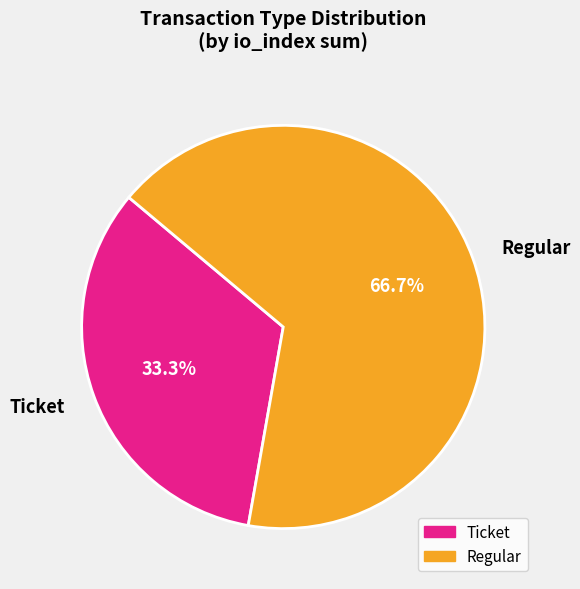

Does Regular represent more than half of the total?

Yes